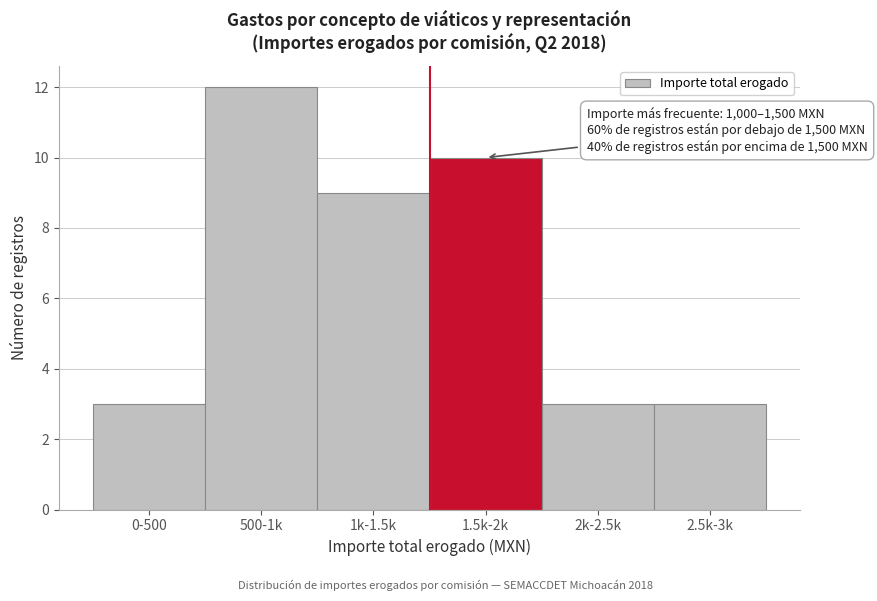

Reading left to right, list all the values displayed in this chart.

3	12	9	10	3	3